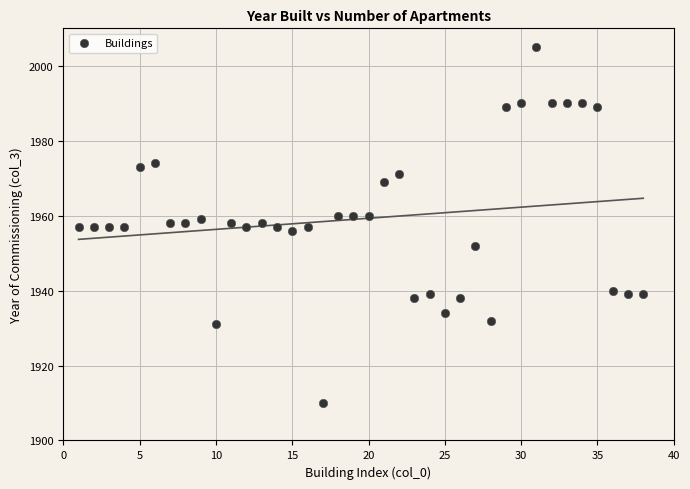

What is the range of Y values (max minus min)?

95